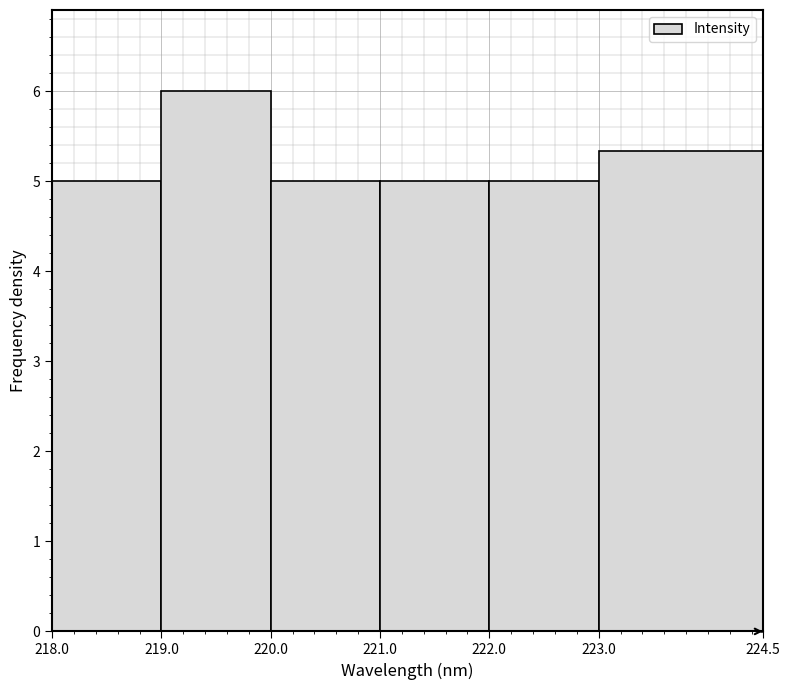

Reading left to right, list every bar in this chart as the range it spans on the x-axis followed by its height. The values are not printed on the chart, so give them approximately, as read against the axis.

218.0 to 219.0: 5.0
219.0 to 220.0: 6.0
220.0 to 221.0: 5.0
221.0 to 222.0: 5.0
222.0 to 223.0: 5.0
223.0 to 224.5: 5.3